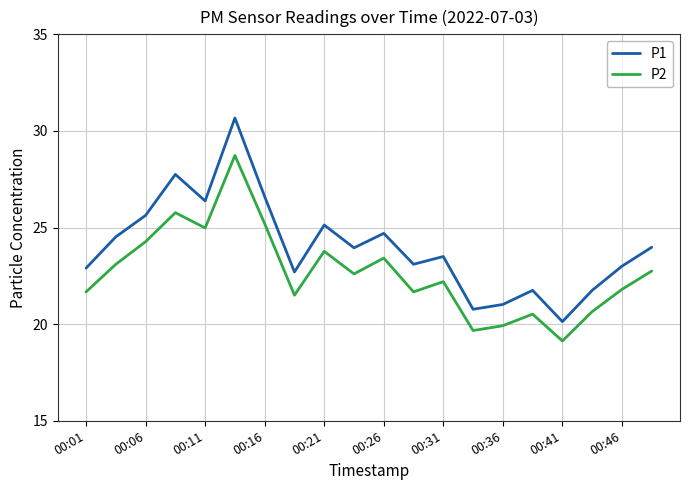

True or false: P1 has more than 2 points higher than both neighbors.

True